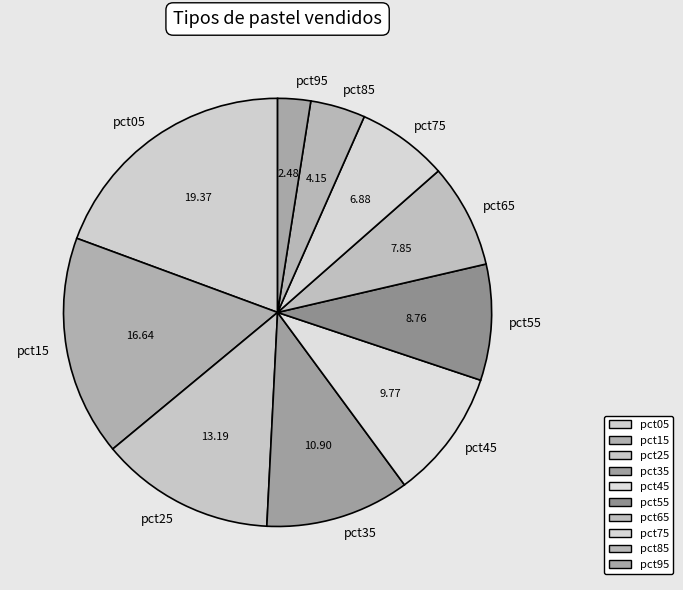

Rank the categories by value from lowest to highest.

pct95, pct85, pct75, pct65, pct55, pct45, pct35, pct25, pct15, pct05